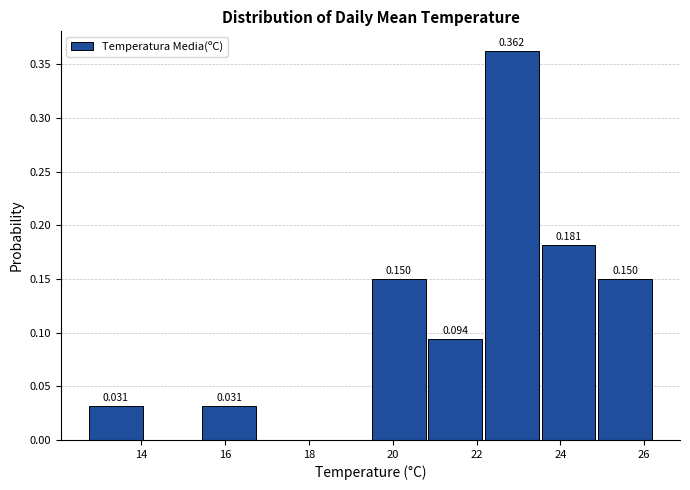

Over which range of the x-axis is the bar tallest?

22.20 to 23.55